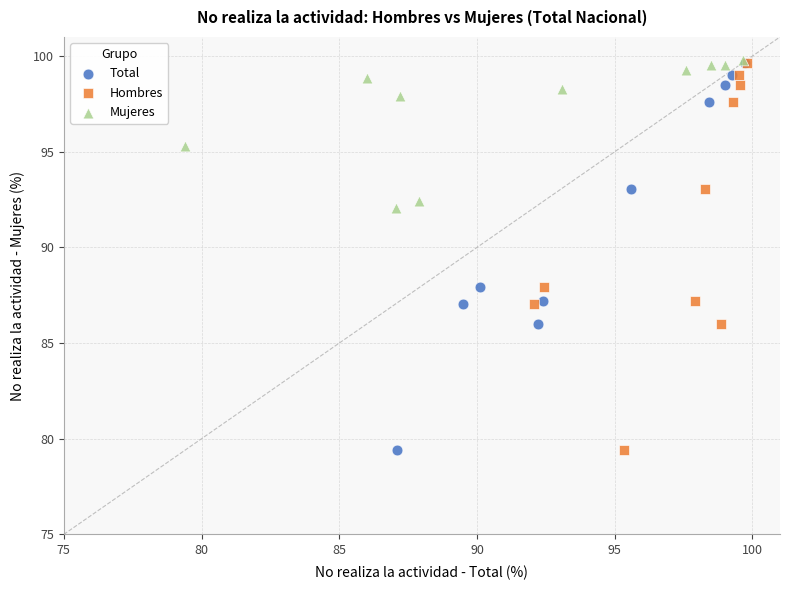

What are all the series names shown in the legend?

Total, Hombres, Mujeres